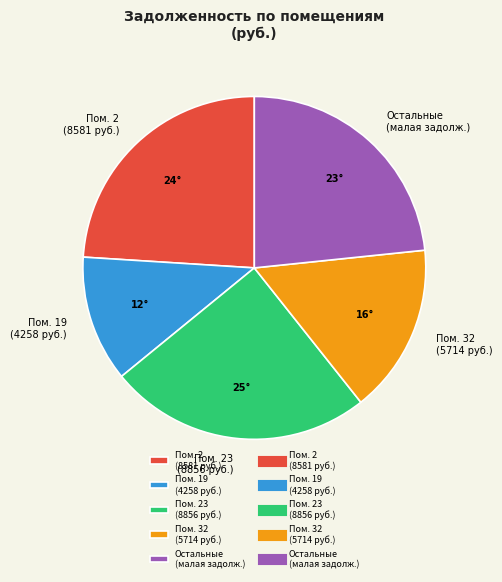

Is there any slice that represents more than half of the pie?

No